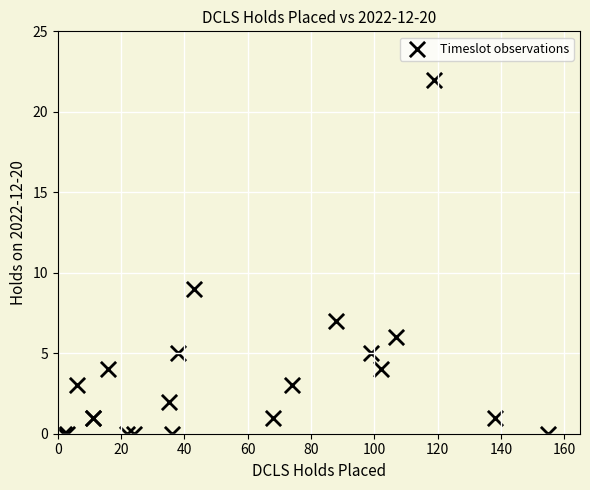

What Y value in the scatter plot is closest to 11?

9